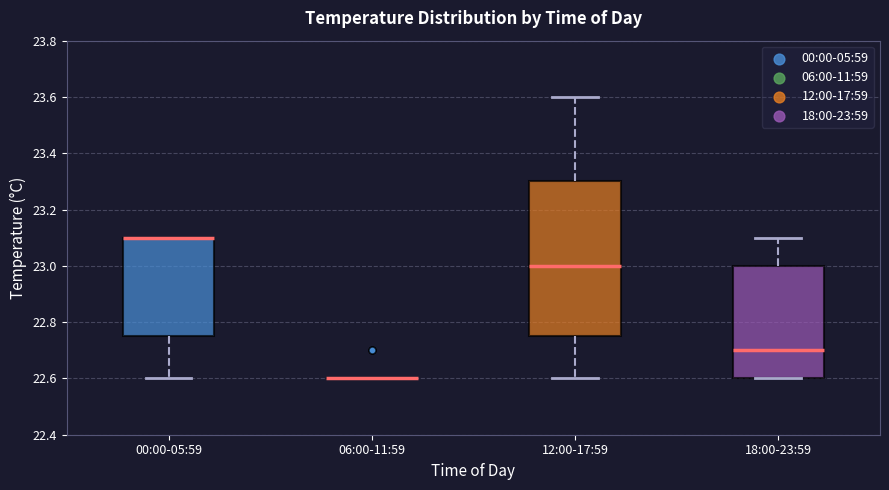

Which box is the tallest, from its lower edge to its upper edge?

12:00-17:59